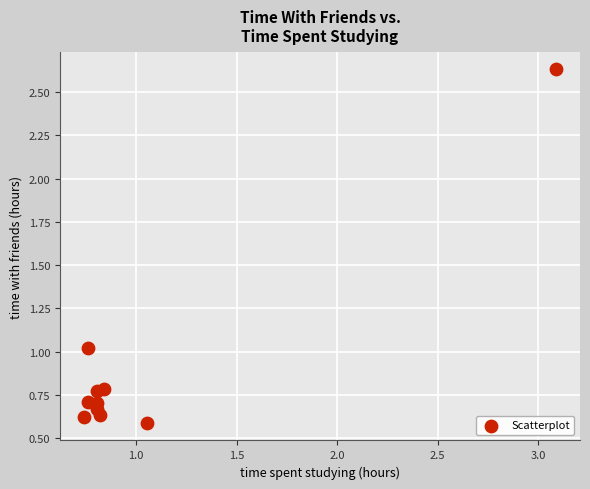

What is the average X value?

1.0